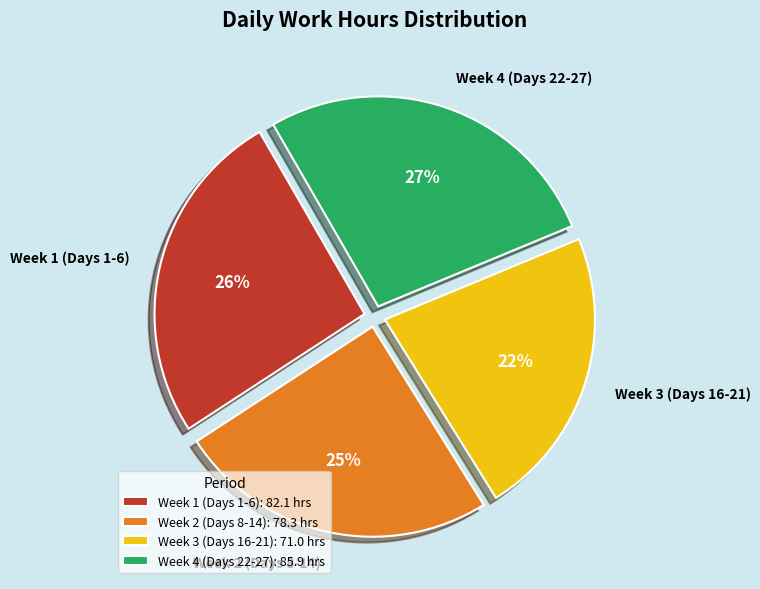

Which has a higher value, Week 2 (Days 8-14) or Week 4 (Days 22-27)?

Week 4 (Days 22-27)